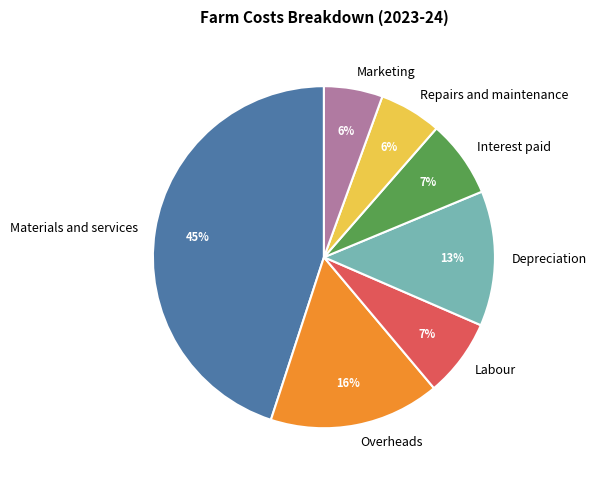

Is Marketing the majority of the pie?

No